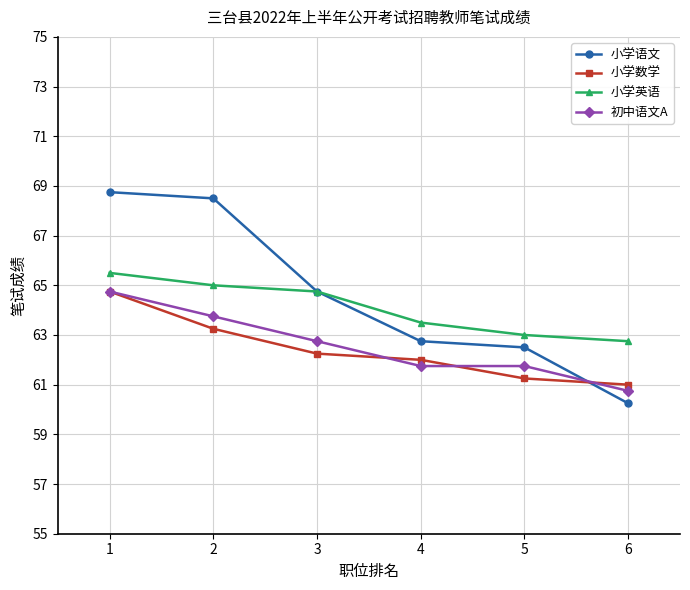

True or false: 小学数学 has more than 0 interior local peaks.

False